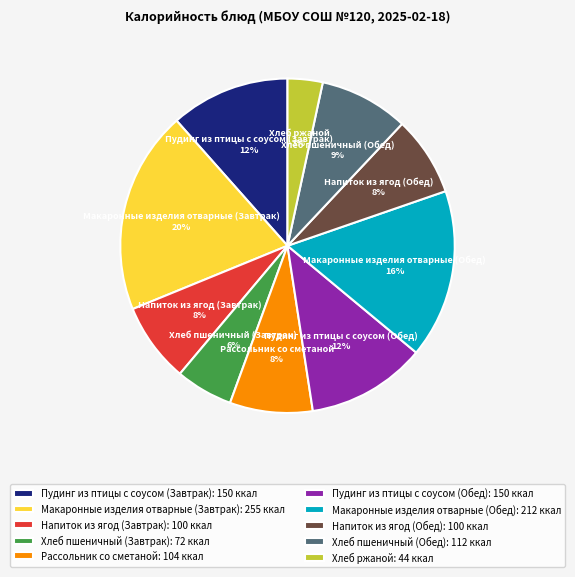

Approximately how many times larger is the value at Пудинг из птицы с соусом (Завтрак): 150 ккал compared to Напиток из ягод (Обед): 100 ккал?

1.5